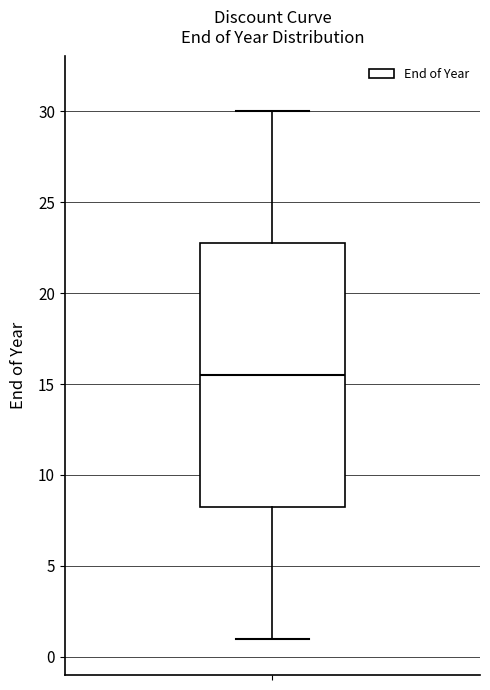

Transcribe this box plot: give where the median line is, the range the box spans, and where the two whiskers end, as read against the y-axis. The values are not printed on the chart, so give them approximately, as read against the axis.

median 15.5, box 8.5 to 23.0, whiskers 1.0 to 30.0